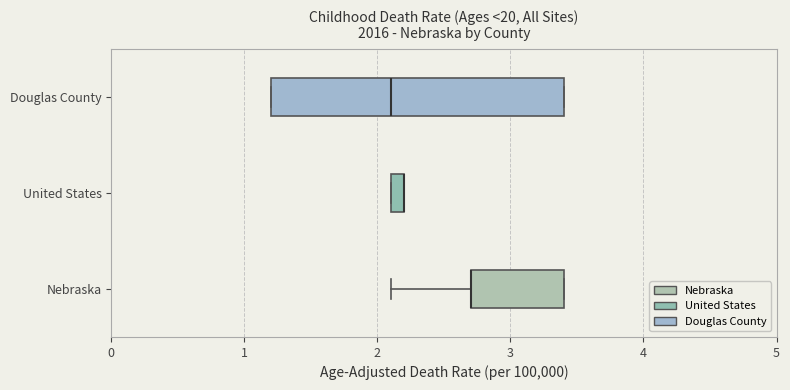

Where is the right edge of the box for Nebraska on the x-axis? The values are not printed on the chart, so give them approximately, as read against the axis.

3.4